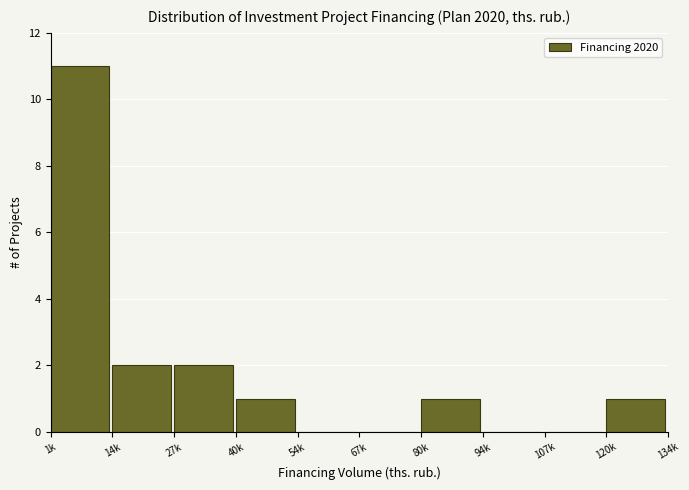

Reading left to right, extract all data points from this chart.

1k=11	14k=2	27k=2	40k=1	54k=0	67k=0	80k=1	94k=0	107k=0	120k=1